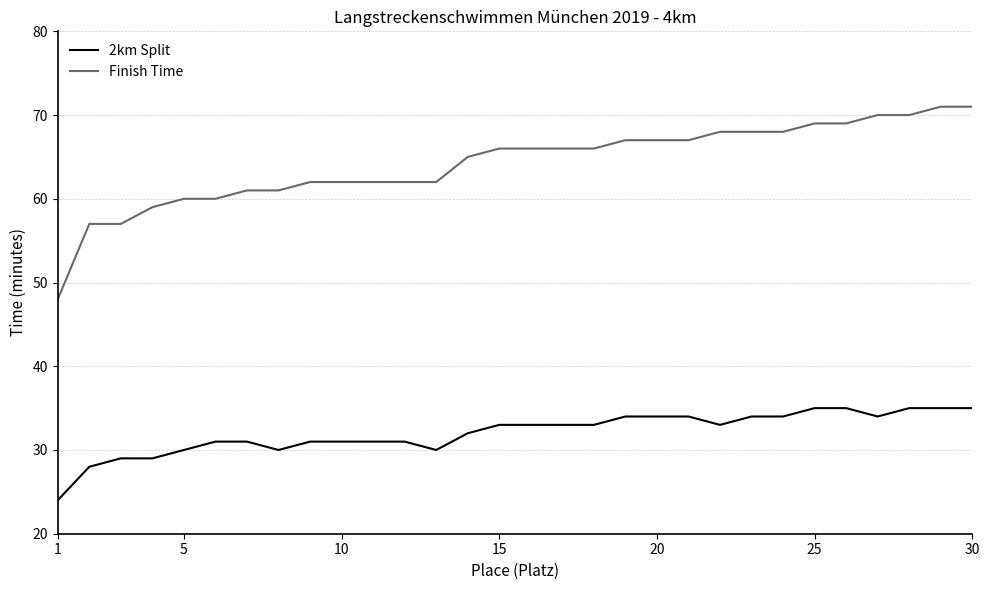

True or false: 2km Split and Finish Time cross at least once.

False